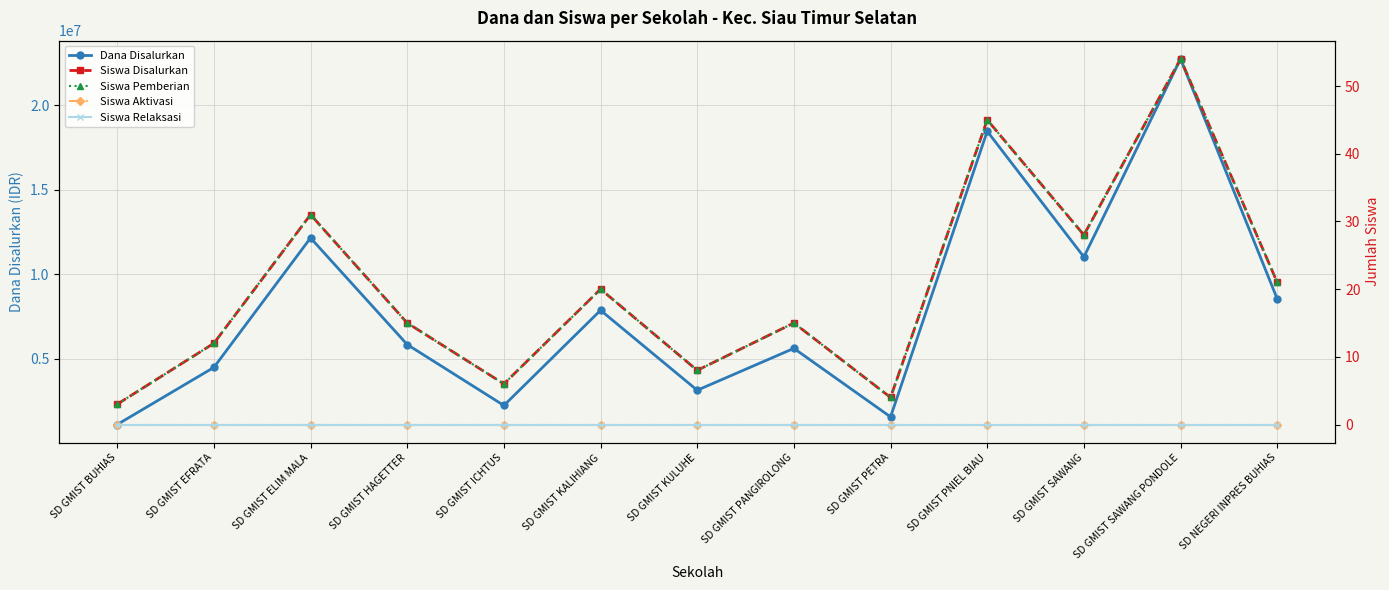

Is it true that Siswa Aktivasi equals 0 at SD GMIST PETRA?

True